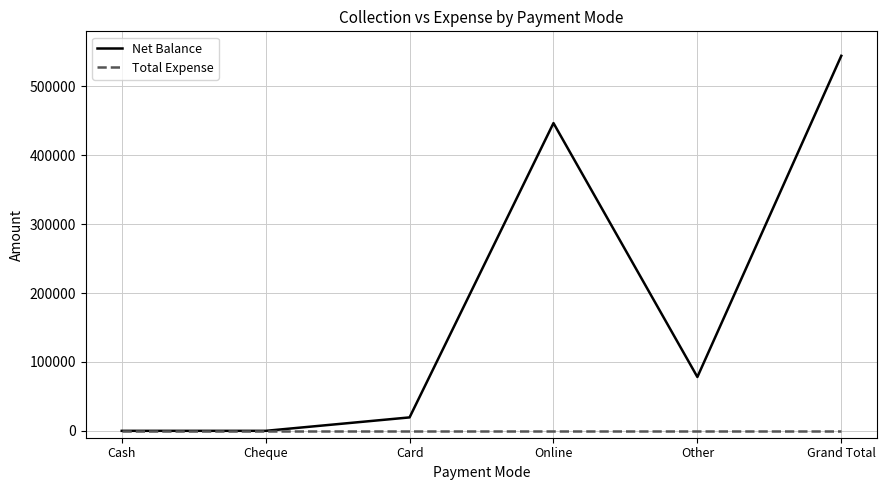

At which category does the chart reach its peak across all series?

Grand Total